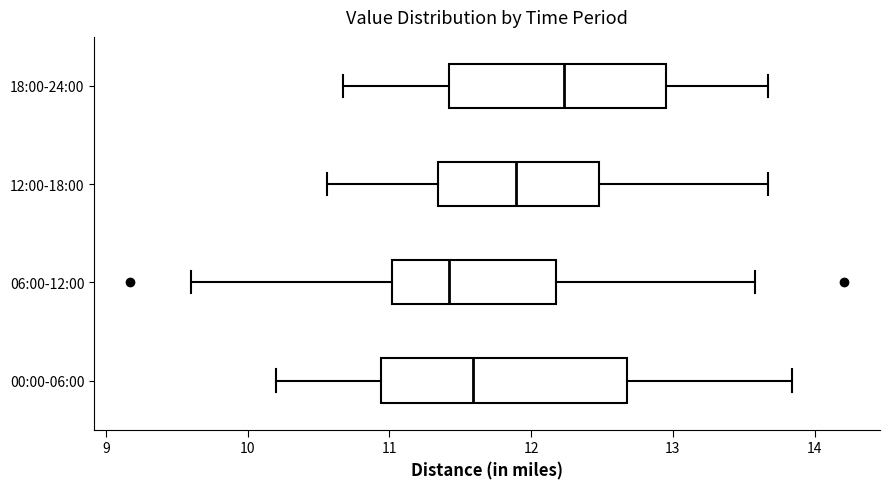

Which box is the widest, from its left edge to its right edge?

00:00-06:00